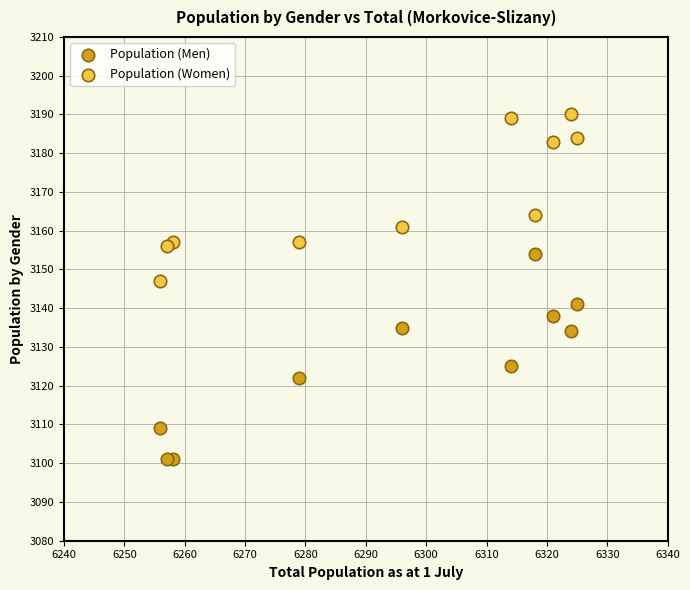

What are all the series names shown in the legend?

Population (Men), Population (Women)